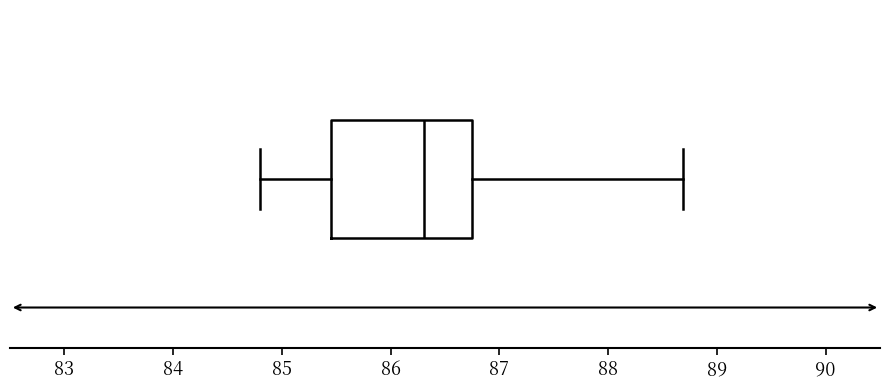

Read this box plot against the x-axis: the position of the median line, the range covered by the box, and the ends of both whiskers. The values are not printed on the chart, so give them approximately, as read against the axis.

median 86.3, box 85.4 to 86.8, whiskers 84.8 to 88.7